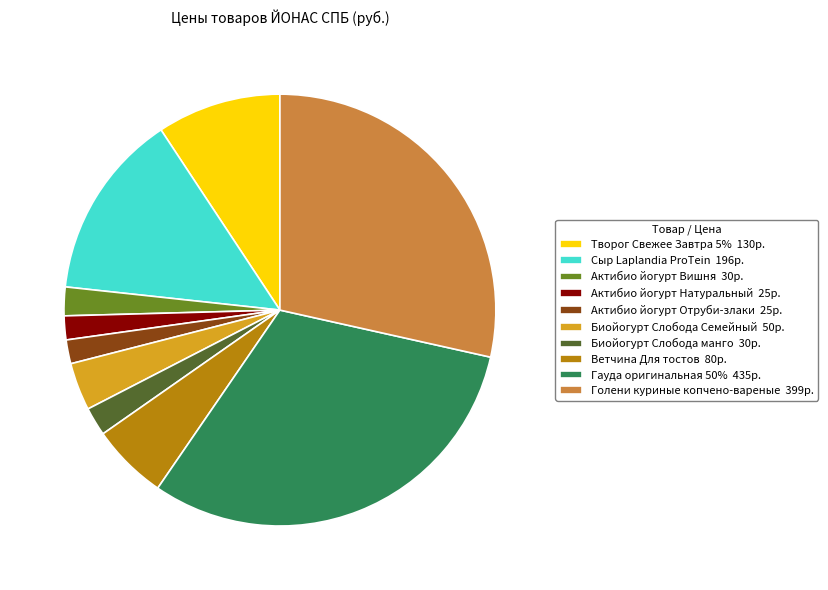

Combined, do Биойогурт Слобода Семейный 50р. and Сыр Laplandia ProTein 196р. account for over 50%?

No